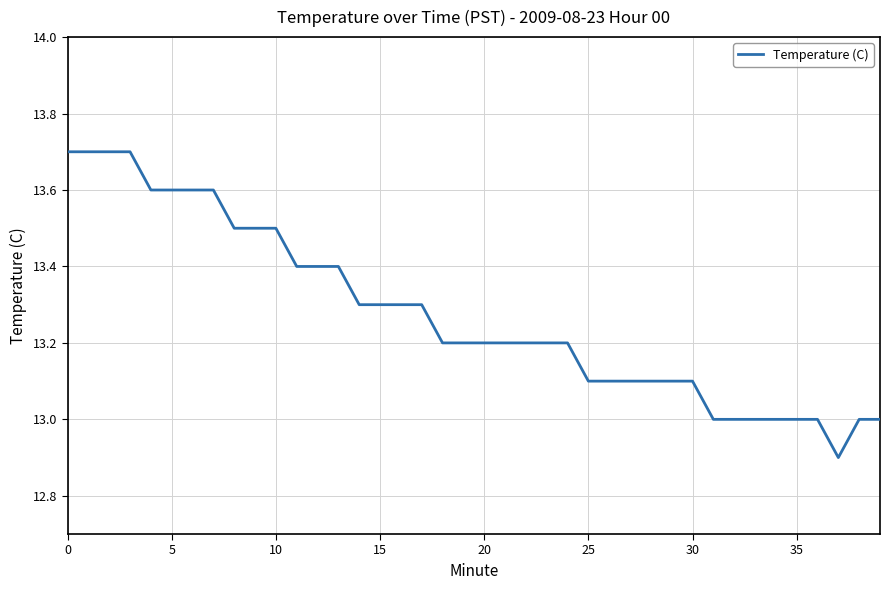

What is the maximum value shown in the chart?

13.7